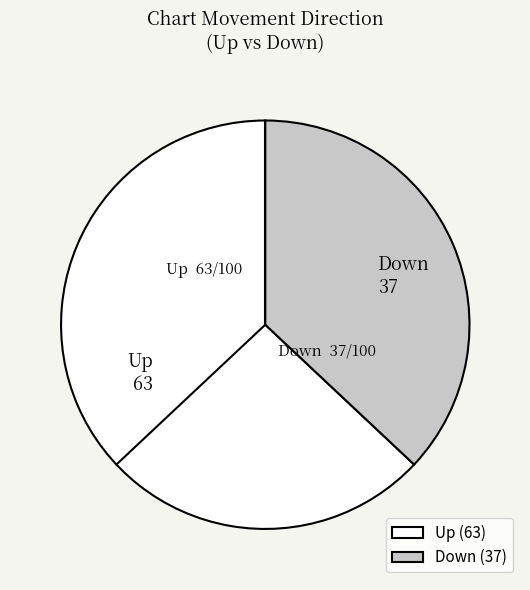

Approximately how many times larger is the value at Up 63 compared to Down 37?

1.7